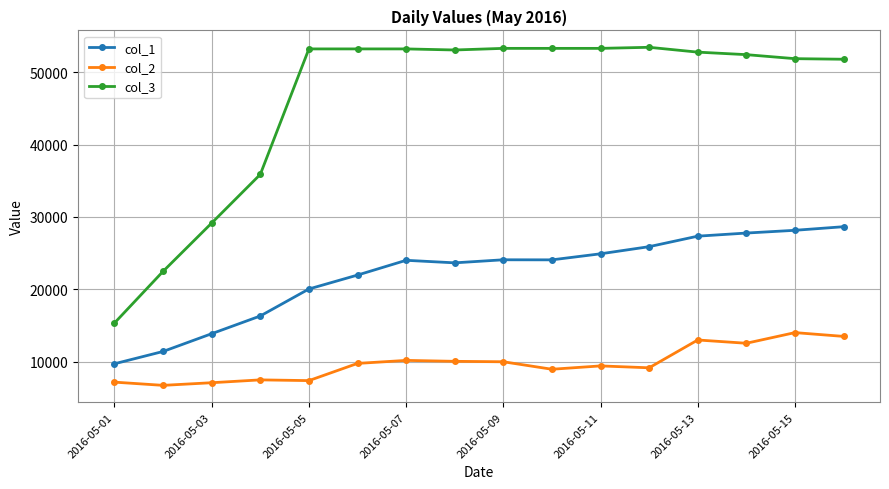

At how many categories does at least one series exceed 32008?

13